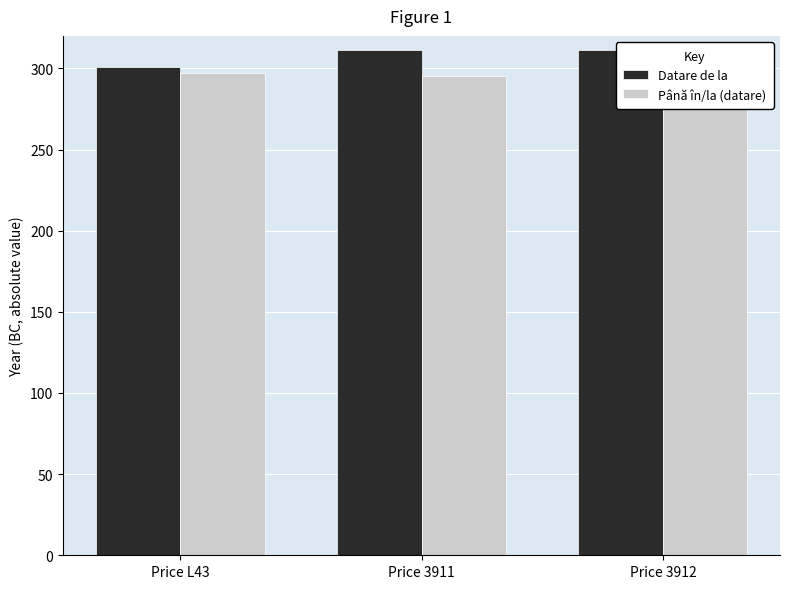

Reading right to left, extract all data points from this chart.

Datare de la: Price 3912=311	Price 3911=311	Price L43=301
Până în/la (datare): Price 3912=295	Price 3911=295	Price L43=297